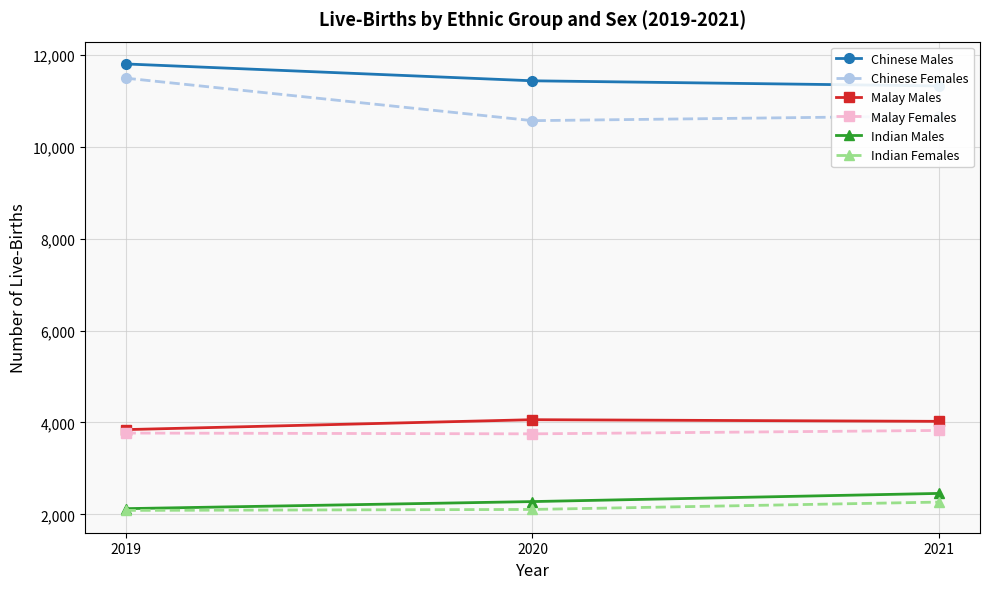

Count the Indian Males values in the range 2124 to 2456.

3